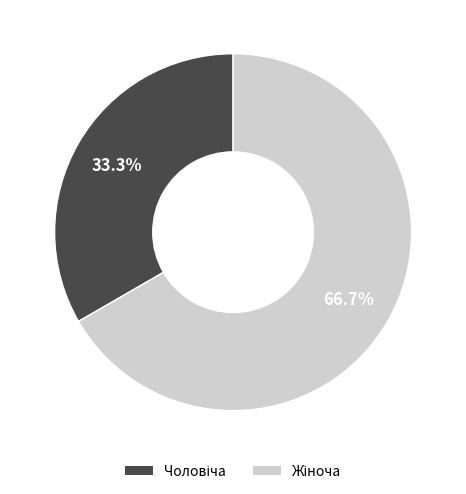

How many slices are in this pie chart?

2